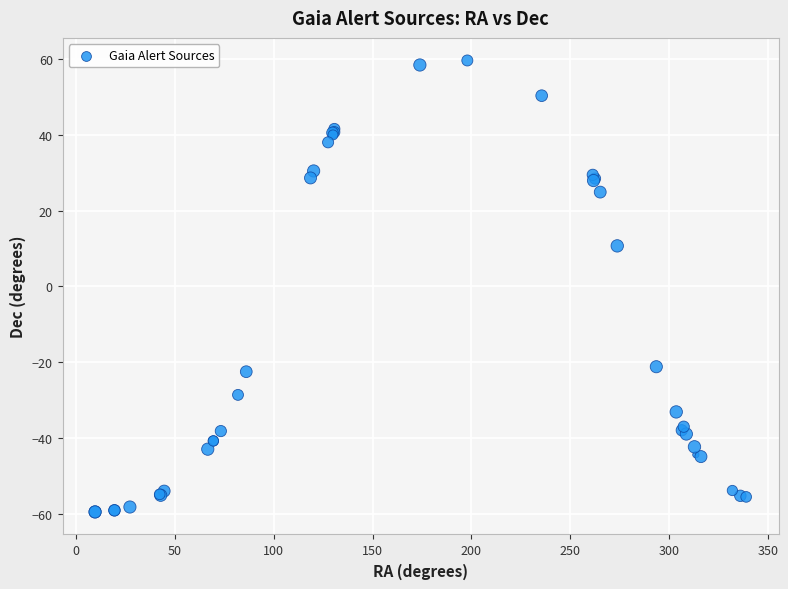

What Y value in the scatter plot is closest to 0?

10.7